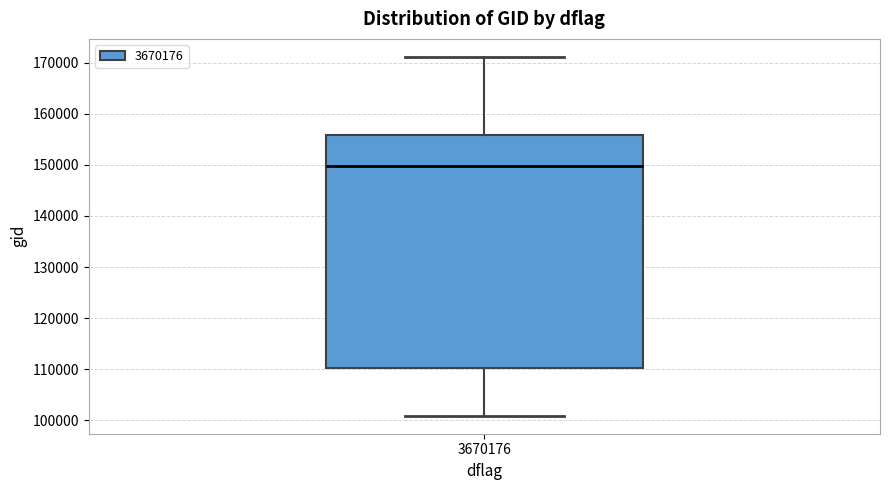

Read this box plot against the y-axis: the position of the median line, the range covered by the box, and the ends of both whiskers. The values are not printed on the chart, so give them approximately, as read against the axis.

median 150000, box 110000 to 156000, whiskers 101000 to 171000